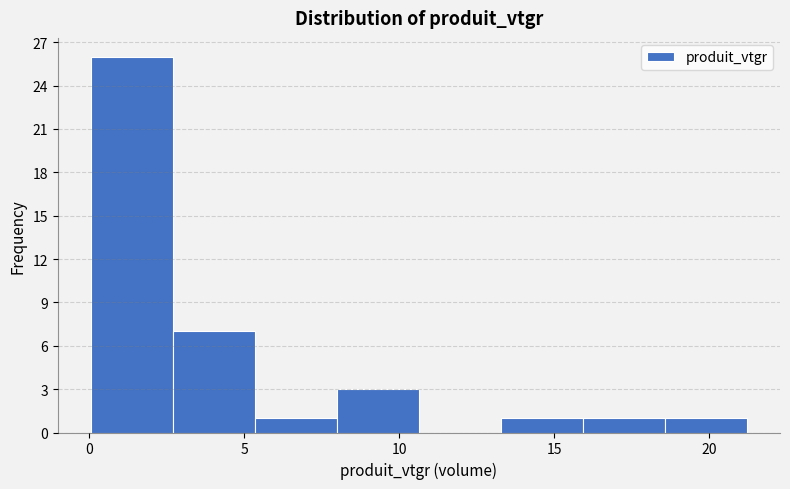

Reading left to right, transcribe this chart: for each bar, give the range it covers on the x-axis and its height. Neither the bar edges nor the heights are printed on the chart, so give them approximately, as read against the axes.

0.0 to 2.5: 26
2.5 to 5.5: 7
5.5 to 8.0: 1
8.0 to 10.5: 3
10.5 to 13.5: 0
13.5 to 16.0: 1
16.0 to 18.5: 1
18.5 to 21.0: 1